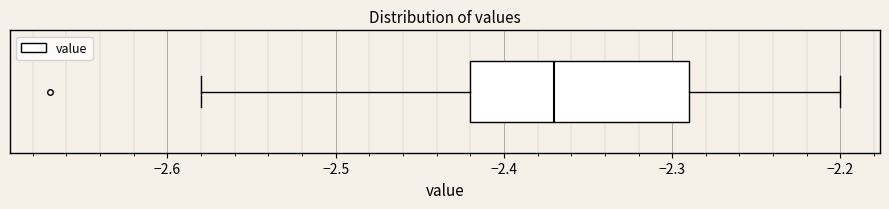

Where is the right edge of the box on the x-axis? The values are not printed on the chart, so give them approximately, as read against the axis.

-2.29